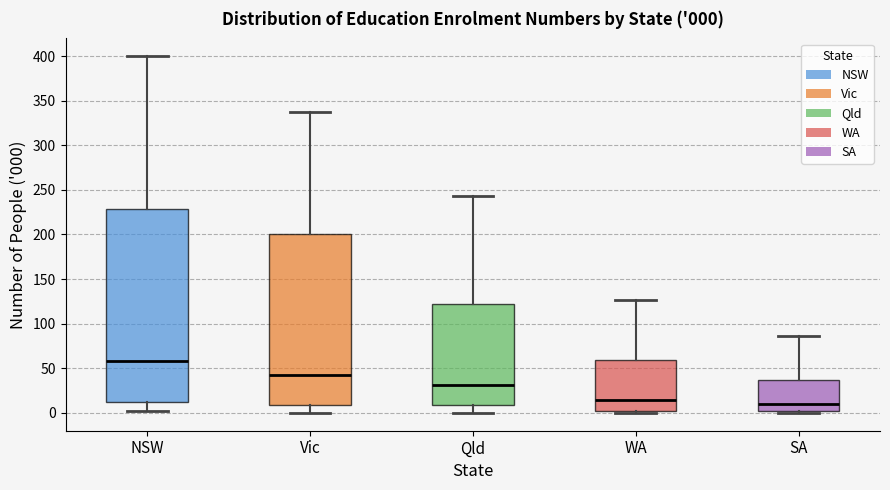

Which box's median line is the highest?

NSW